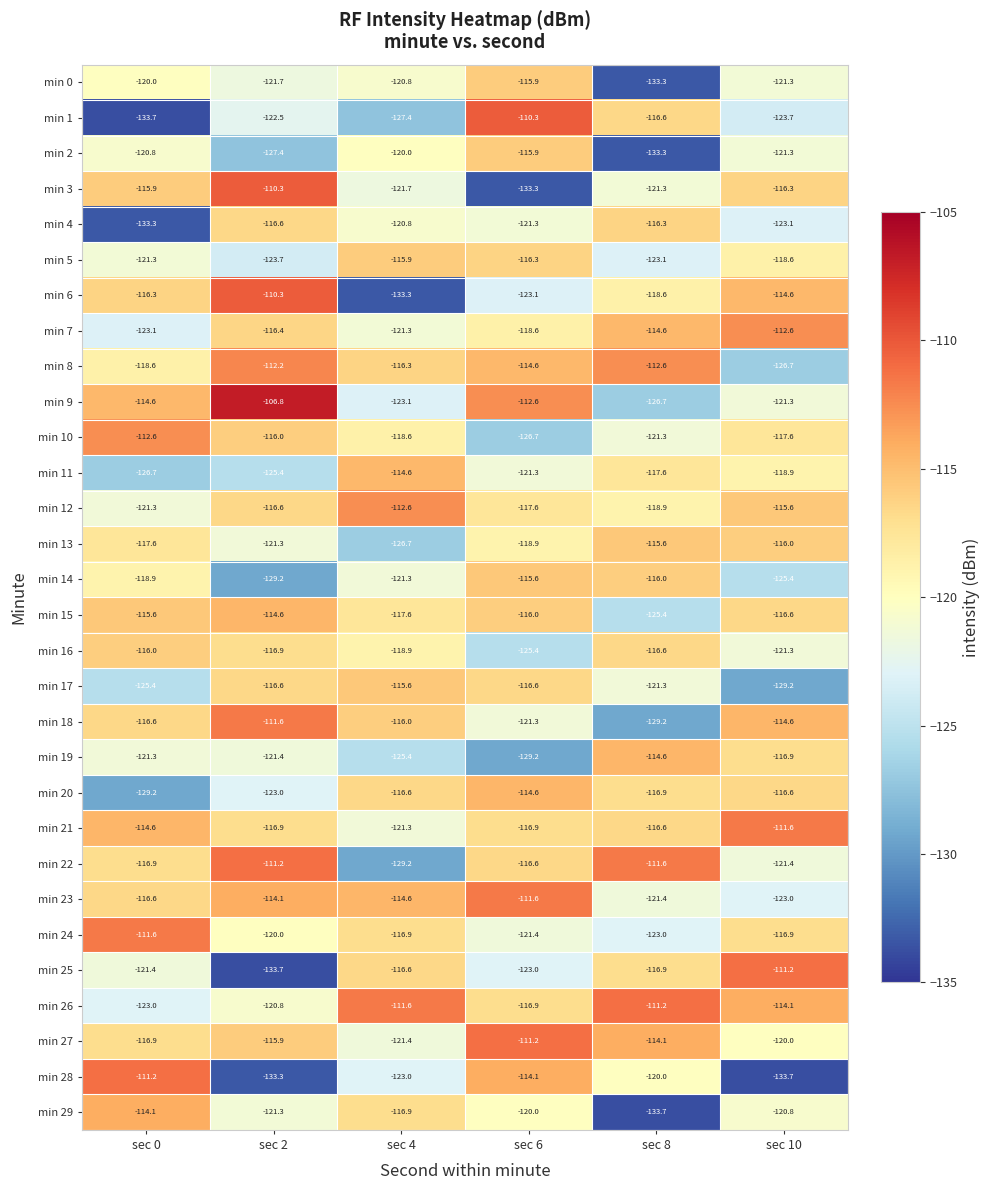

Which category has the highest value across all series?

sec 2